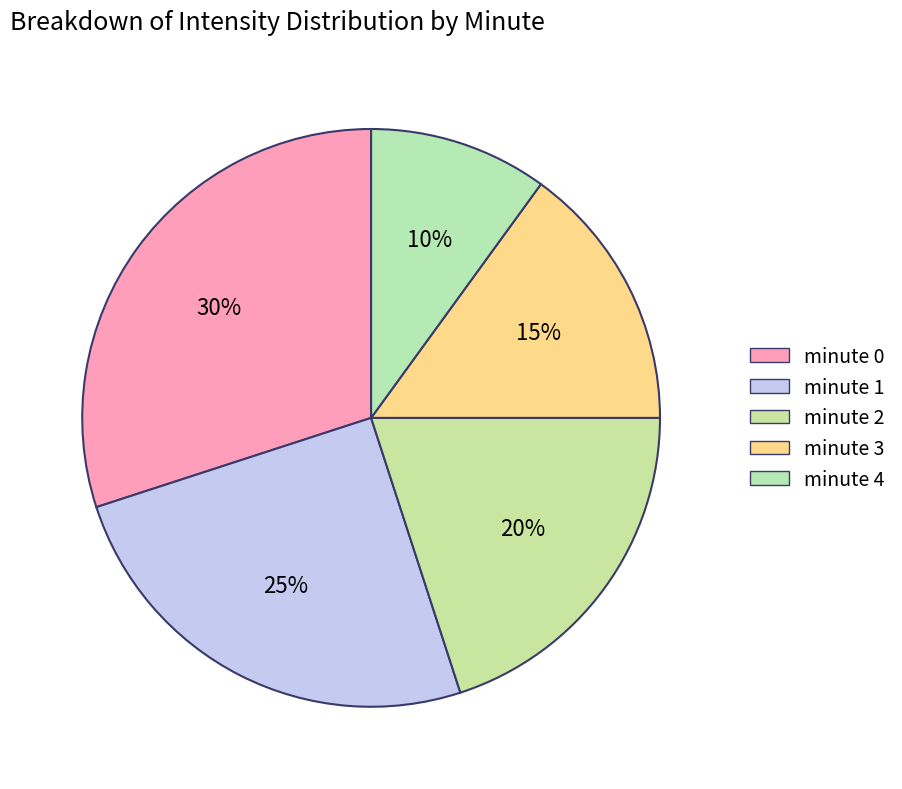

What is the largest slice in the pie chart?

minute 0